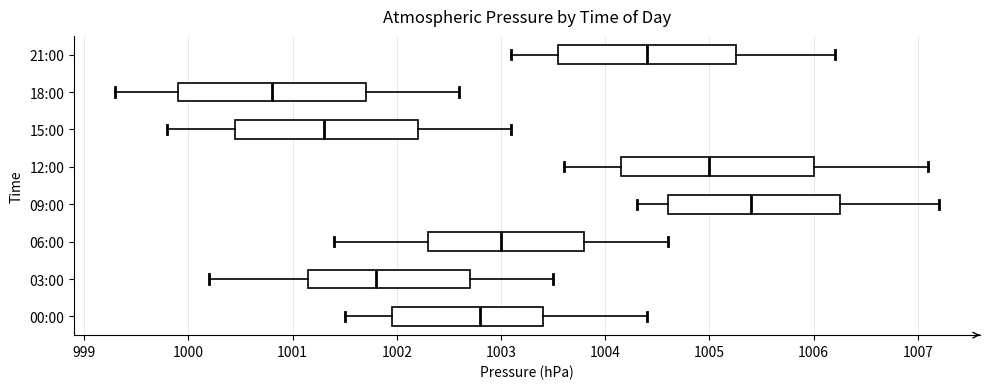

Reading bottom to top, read every box against the x-axis: the position of its median line, the range the box covers, and the ends of its whiskers. The values are not printed on the chart, so give them approximately, as read against the axis.

00:00: median 1002.8, box 1002.0 to 1003.4, whiskers 1001.5 to 1004.4
03:00: median 1001.8, box 1001.2 to 1002.7, whiskers 1000.2 to 1003.5
06:00: median 1003.0, box 1002.3 to 1003.8, whiskers 1001.4 to 1004.6
09:00: median 1005.4, box 1004.6 to 1006.3, whiskers 1004.3 to 1007.2
12:00: median 1005.0, box 1004.2 to 1006.0, whiskers 1003.6 to 1007.1
15:00: median 1001.3, box 1000.5 to 1002.2, whiskers 999.8 to 1003.1
18:00: median 1000.8, box 999.9 to 1001.7, whiskers 999.3 to 1002.6
21:00: median 1004.4, box 1003.6 to 1005.3, whiskers 1003.1 to 1006.2